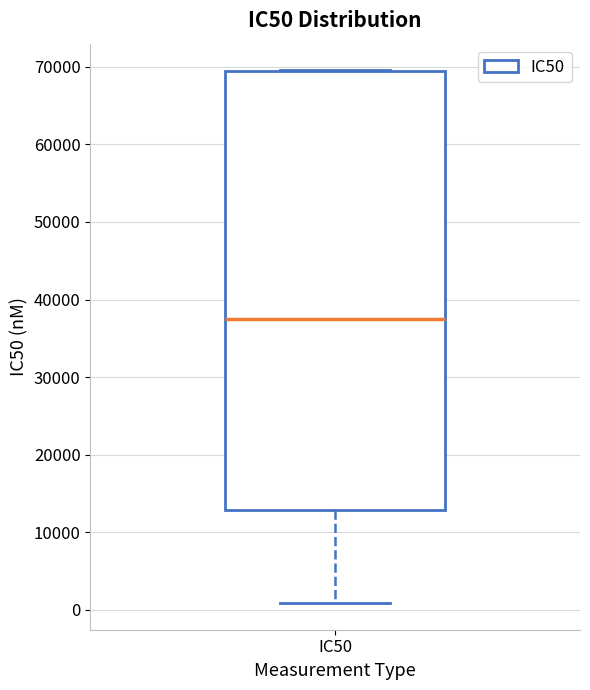

Where does the lower whisker of the box for IC50 end on the y-axis? The values are not printed on the chart, so give them approximately, as read against the axis.

1000